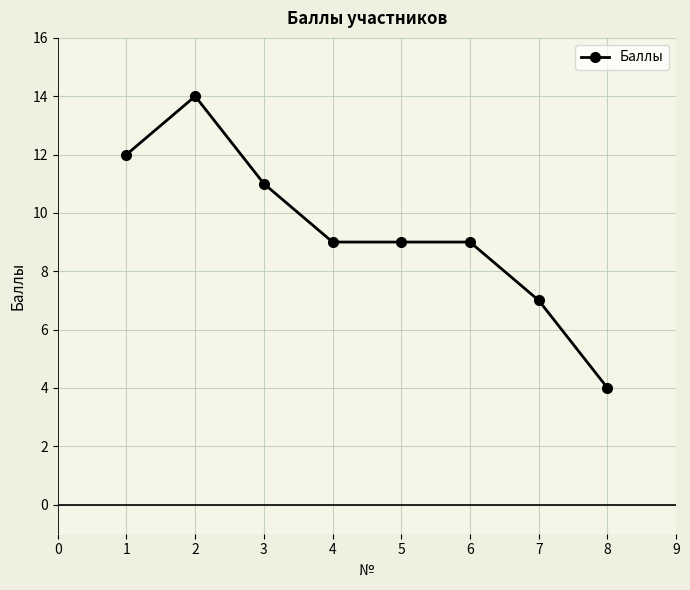

What is the change in value from 2 to 6?

-5